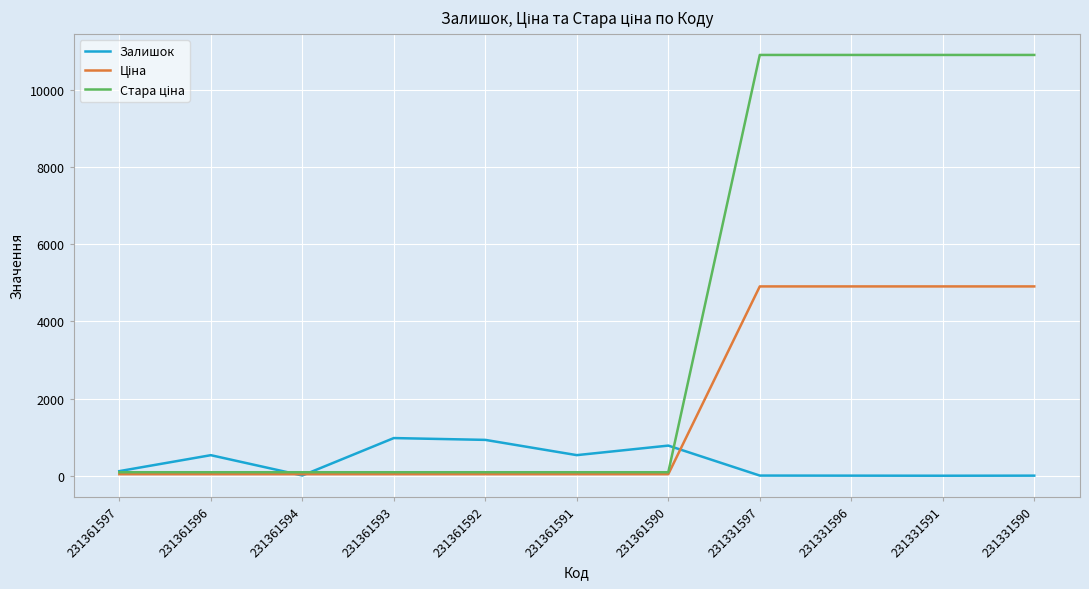

Does the chart have visible grid lines?

Yes